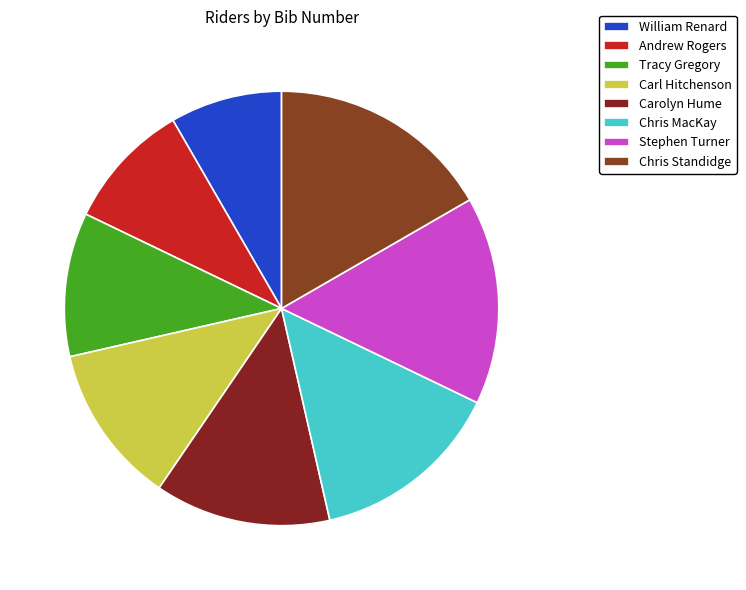

How many segments does this pie chart have?

8